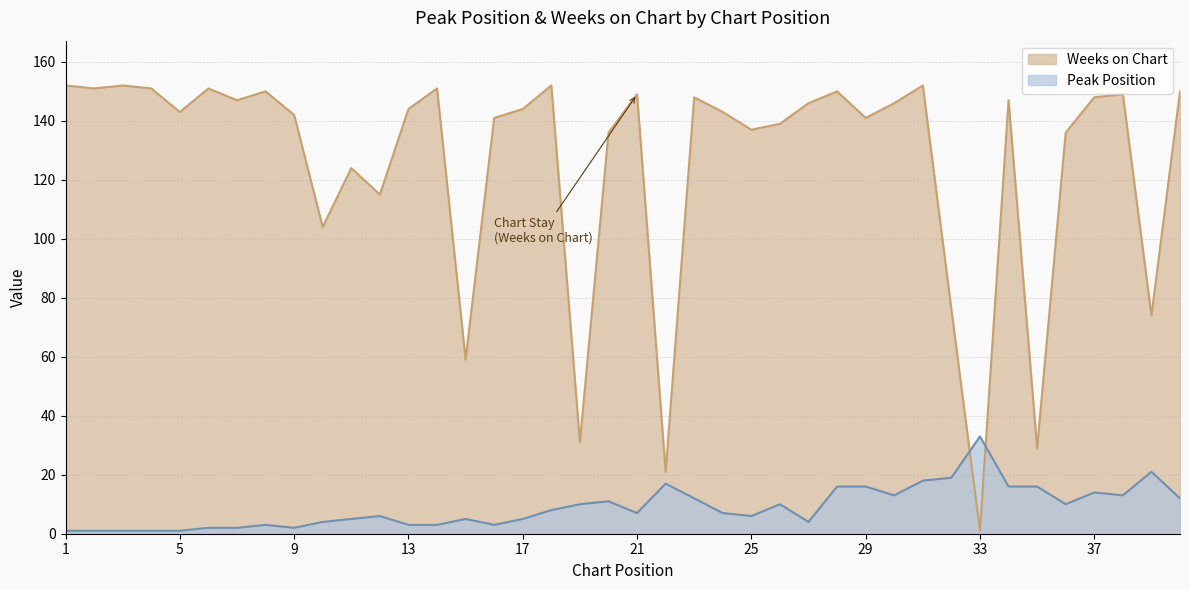

What is the lowest value of the Peak Position series?

1